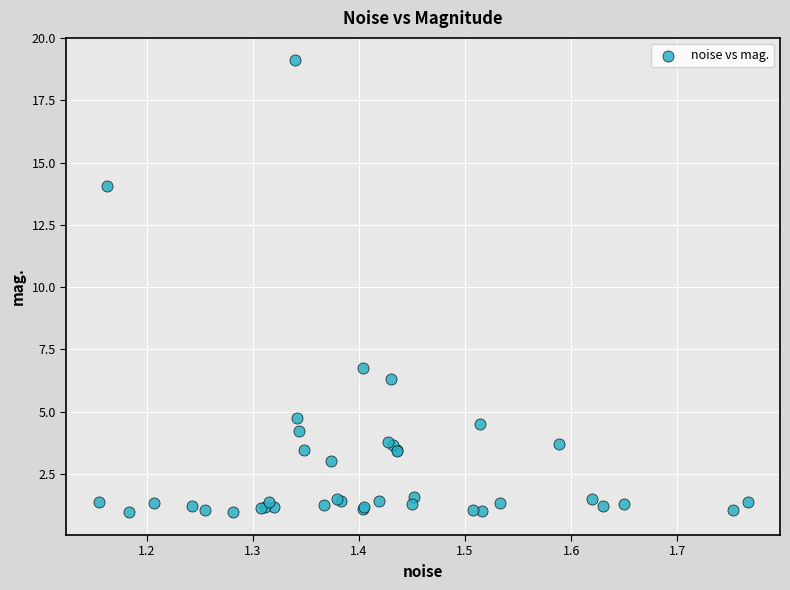

What Y value in the scatter plot is closest to 10?

6.8